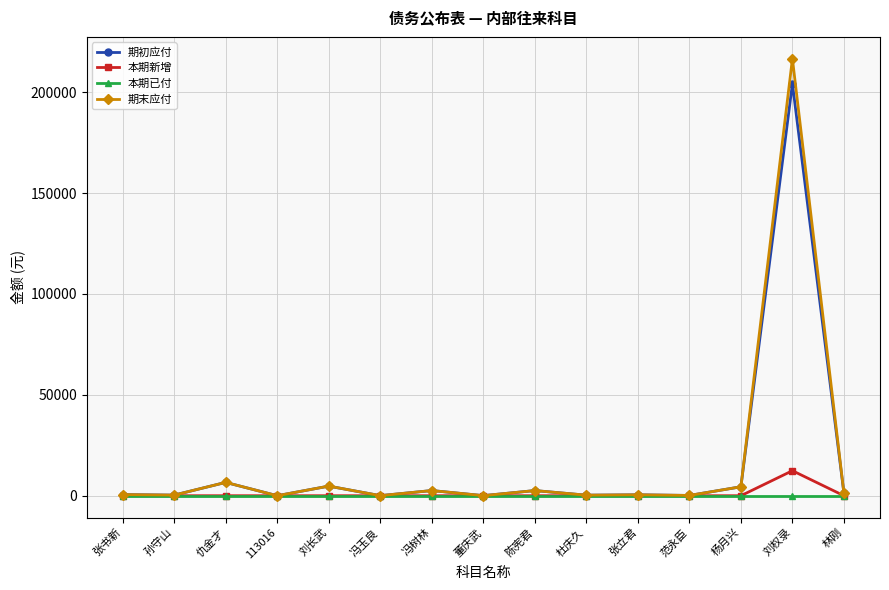

Rank the series by their maximum value, from highest to lowest.

期末应付, 期初应付, 本期新增, 本期已付